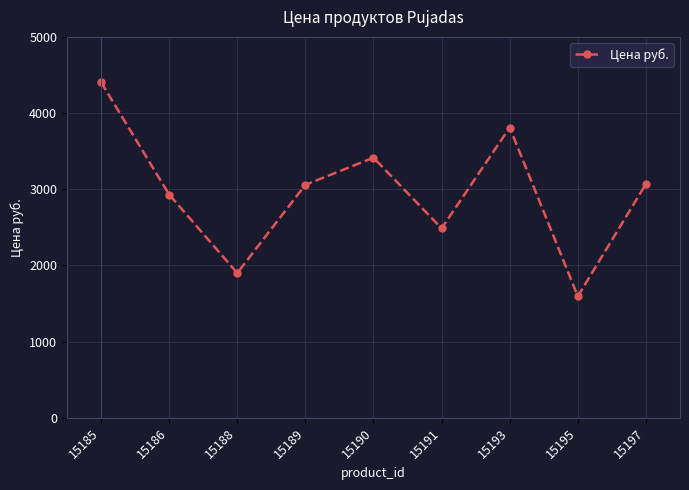

What is the value of the 4th point from the left?

3058